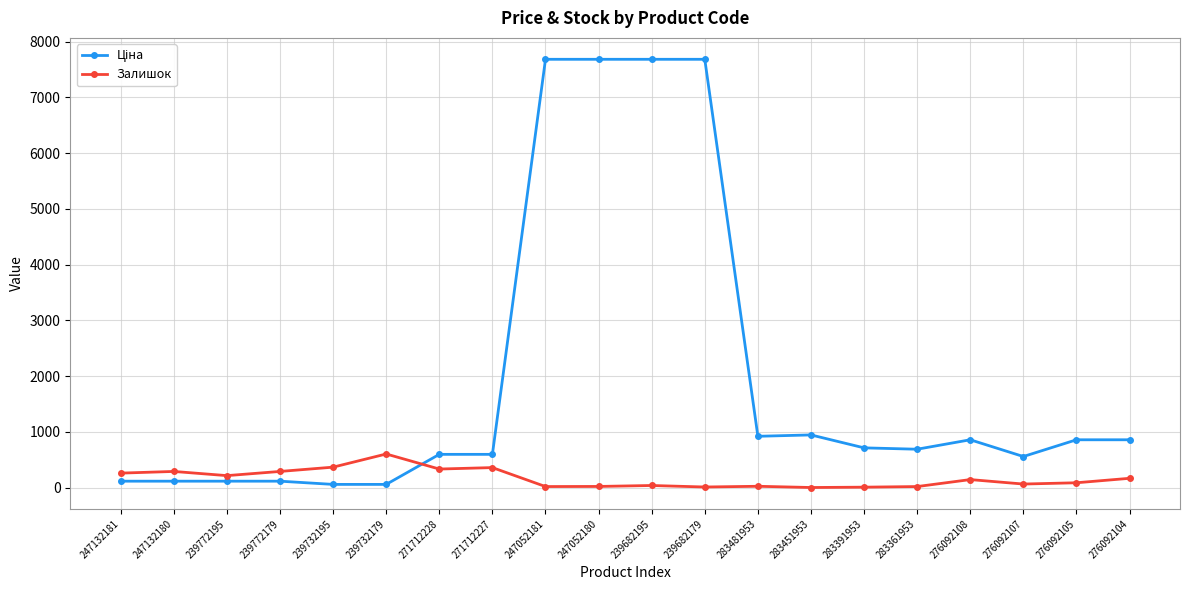

At which category does Залишок reach its first local valley?

239772195